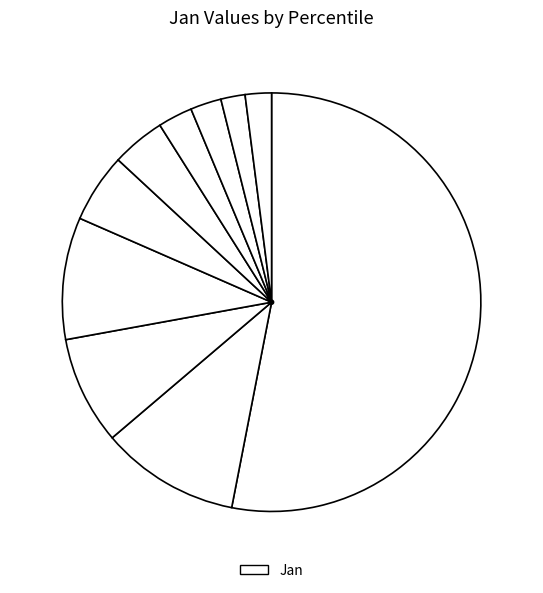

Count the number of slices in the pie.

10